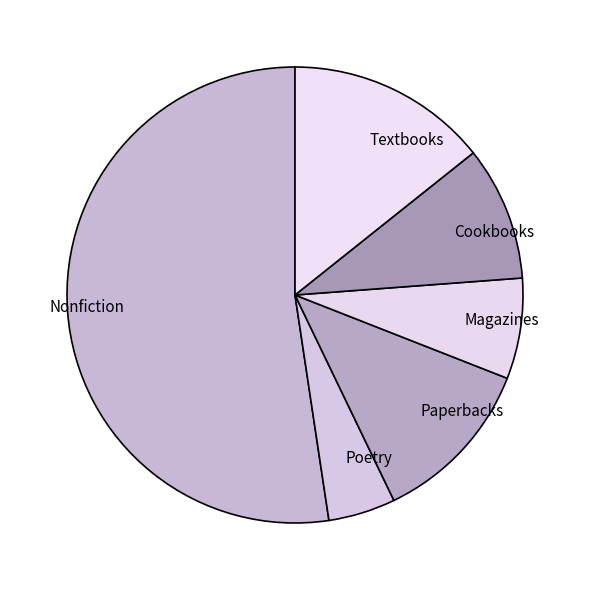

Which category has the biggest portion of the pie?

Nonfiction